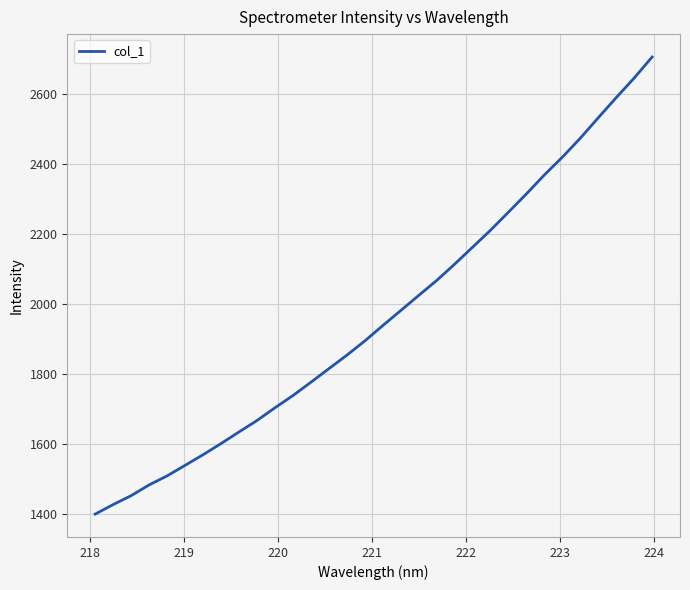

What is the difference between the maximum and minimum values?

1306.0